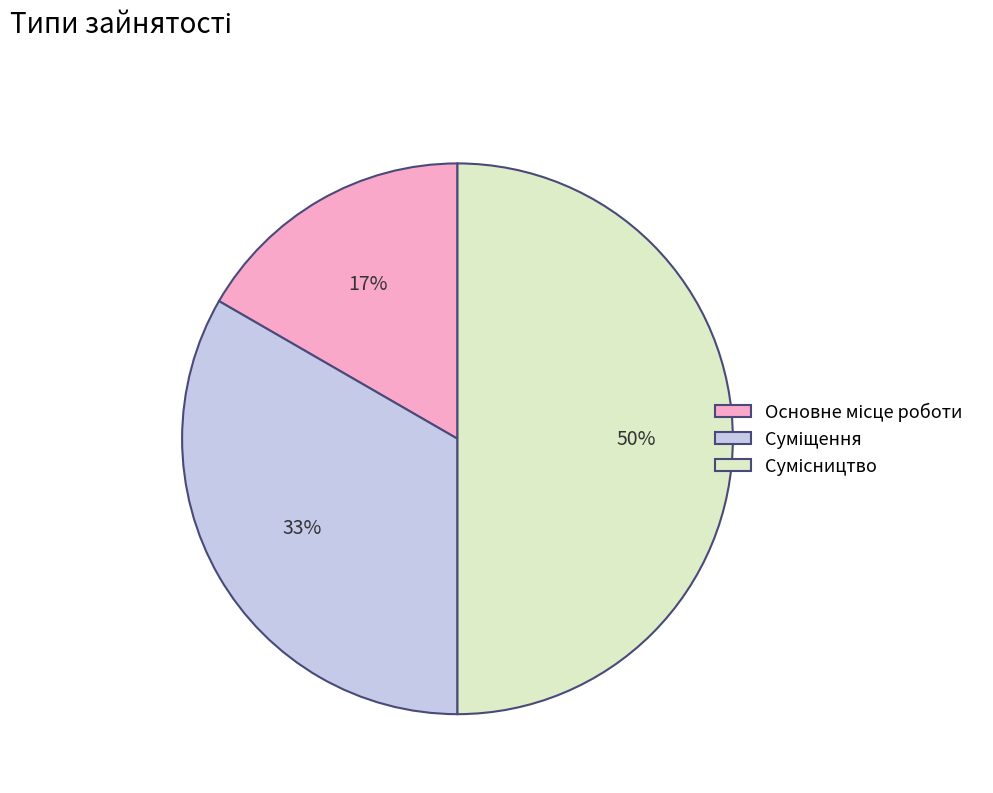

To the nearest percent, what is the difference between the largest and smallest slice percentages?

33%